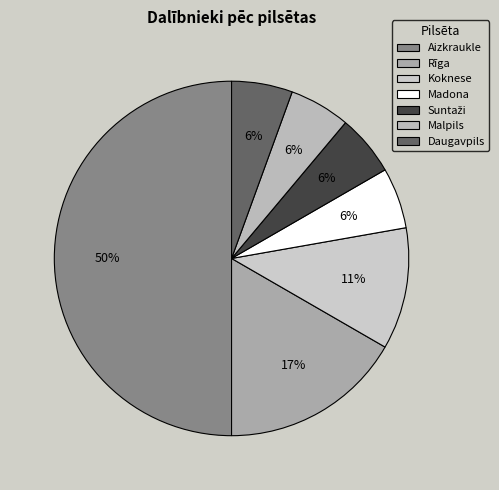

Is there a majority slice in this chart?

No